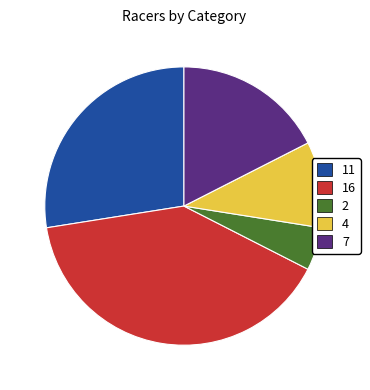

Is there any slice that represents more than half of the pie?

No